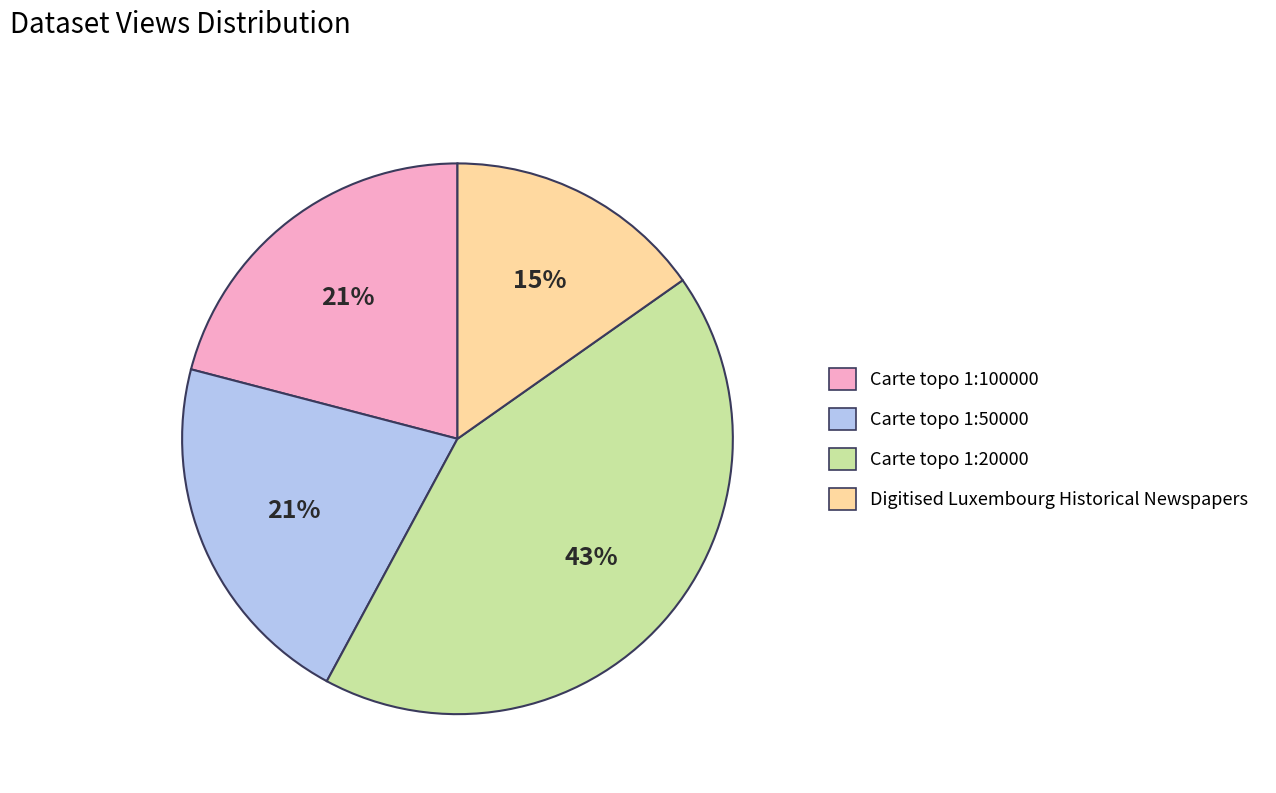

To the nearest percent, what is the combined percentage of Digitised Luxembourg Historical Newspapers and Carte topo 1:100000?

36%